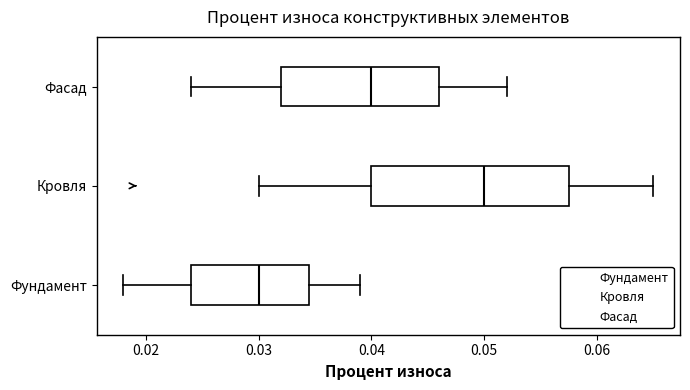

Which box's median line is the furthest to the right?

Кровля